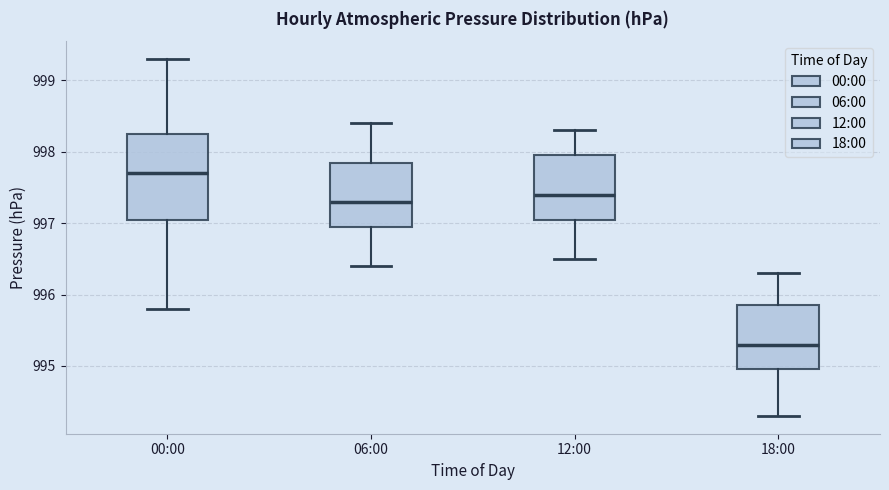

Reading left to right, read every box against the y-axis: the position of its median line, the range the box covers, and the ends of its whiskers. The values are not printed on the chart, so give them approximately, as read against the axis.

00:00: median 997.7, box 997.1 to 998.3, whiskers 995.8 to 999.3
06:00: median 997.3, box 997.0 to 997.9, whiskers 996.4 to 998.4
12:00: median 997.4, box 997.1 to 998.0, whiskers 996.5 to 998.3
18:00: median 995.3, box 995.0 to 995.9, whiskers 994.3 to 996.3